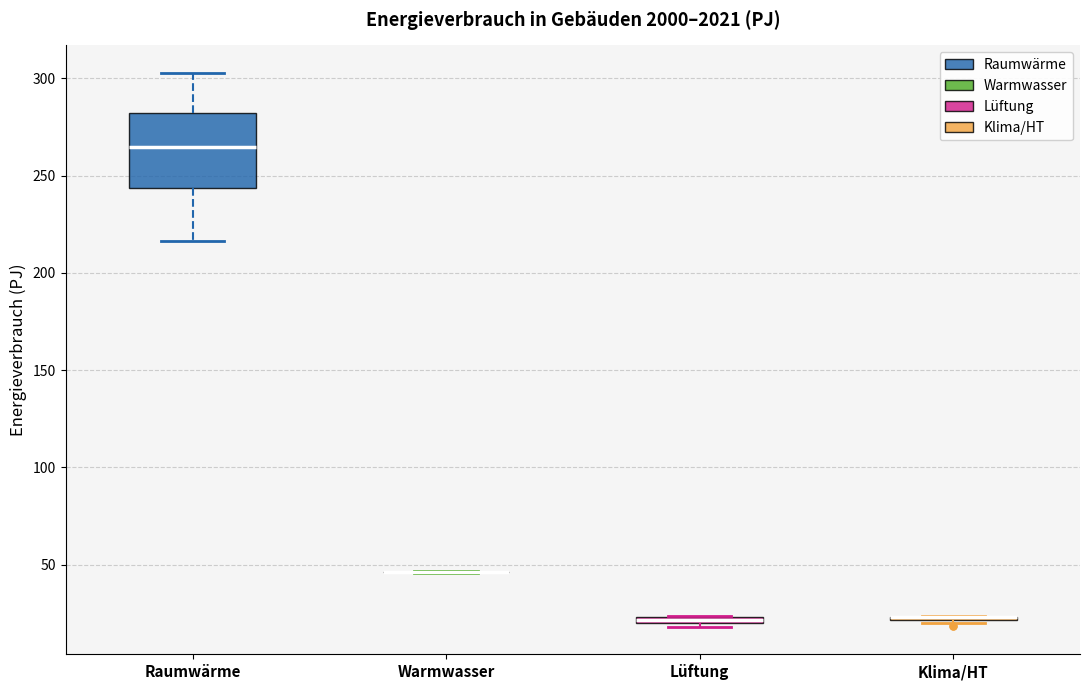

Comparing the boxes themselves (not the whiskers), which one is the tallest?

Raumwärme